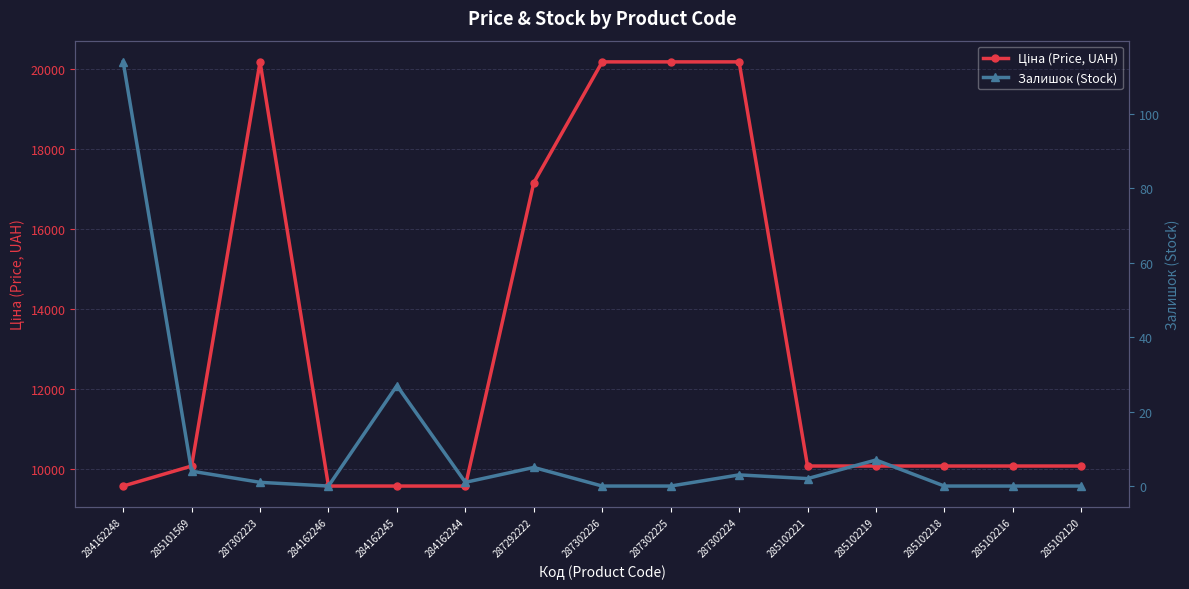

List the series in order of their peak value, highest first.

Ціна (Price, UAH), Залишок (Stock)